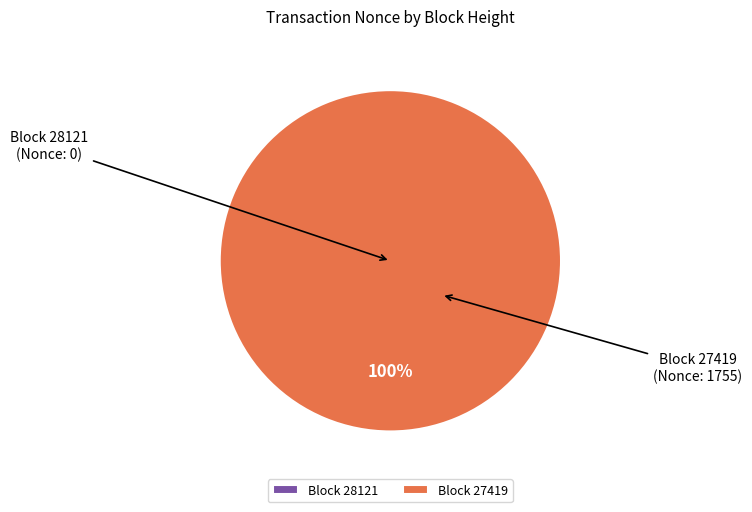

What percentage is NOT represented by 28121?

100.0%